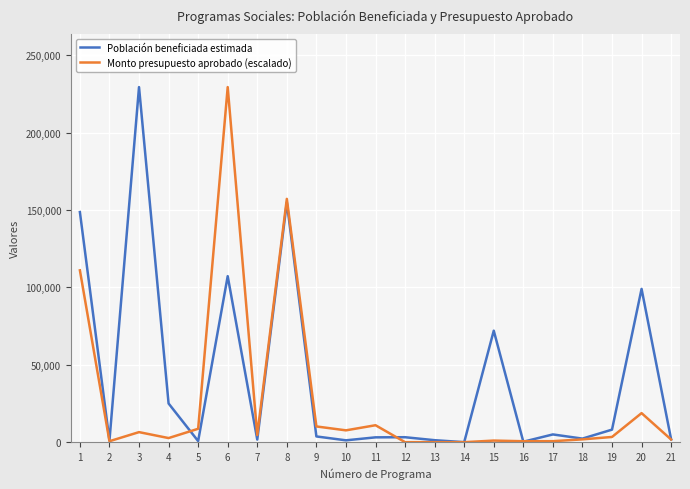

How many lines are shown in the chart?

2